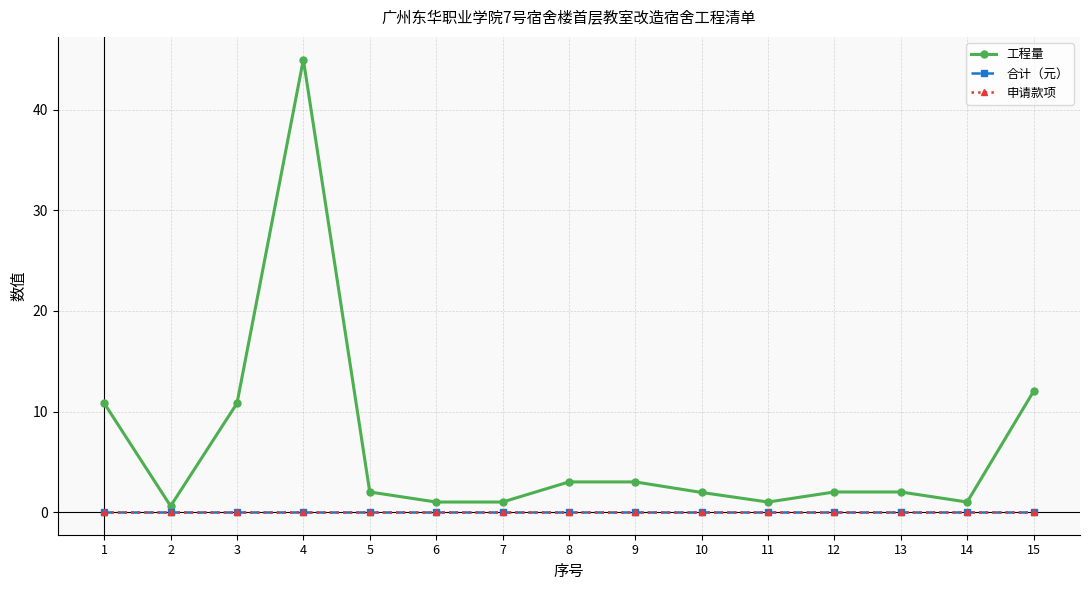

Reading right to left, what are all the values shown in this chart?

工程量: 12.0	1.0	2.0	2.0	1.0	1.9	3.0	3.0	1.0	1.0	2.0	45.0	10.8	0.6	10.8
合计（元）: 0.0	0.0	0.0	0.0	0.0	0.0	0.0	0.0	0.0	0.0	0.0	0.0	0.0	0.0	0.0
申请款项: 0.0	0.0	0.0	0.0	0.0	0.0	0.0	0.0	0.0	0.0	0.0	0.0	0.0	0.0	0.0